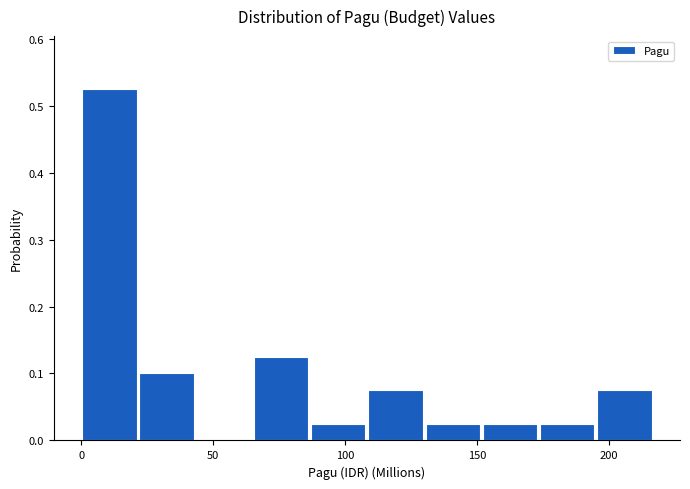

Reading left to right, list every bar in this chart as the range it spans on the x-axis followed by its height. Neither the bar edges nor the heights are printed on the chart, so give them approximately, as read against the axes.

0 to 20: 0.53
20 to 45: 0.10
45 to 65: 0
65 to 85: 0.13
85 to 110: 0.03
110 to 130: 0.08
130 to 150: 0.03
150 to 175: 0.03
175 to 195: 0.03
195 to 215: 0.08